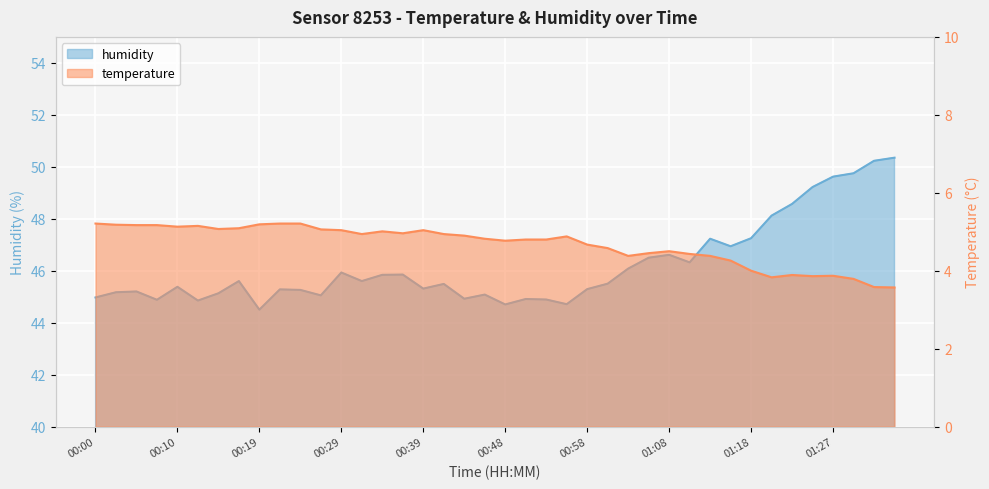

At which label is humidity closest to 47?

01:15